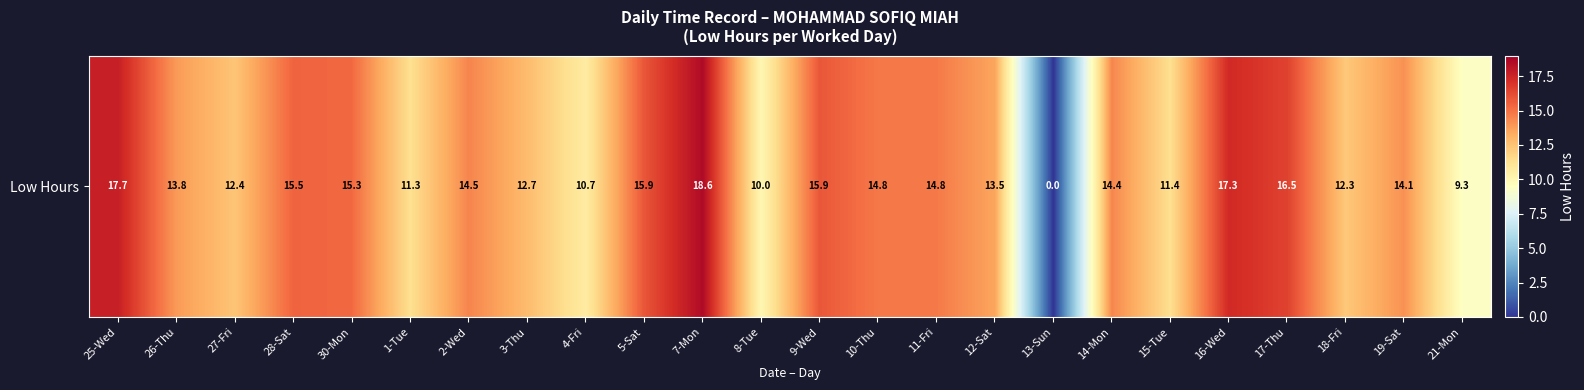

Rank the categories by value from lowest to highest.

13-Sun, 21-Mon, 8-Tue, 4-Fri, 1-Tue, 15-Tue, 18-Fri, 27-Fri, 3-Thu, 12-Sat, 26-Thu, 19-Sat, 14-Mon, 2-Wed, 11-Fri, 10-Thu, 30-Mon, 28-Sat, 9-Wed, 5-Sat, 17-Thu, 16-Wed, 25-Wed, 7-Mon